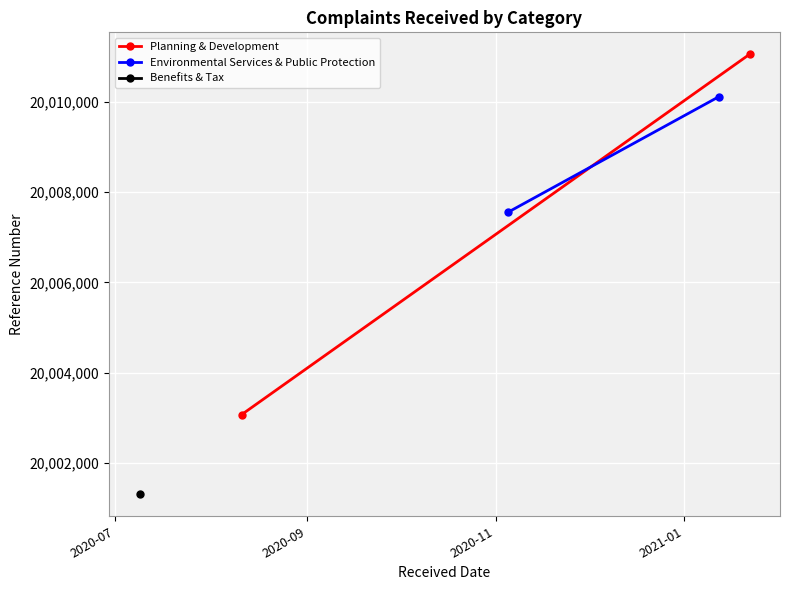

What is the greatest value displayed?

20011048